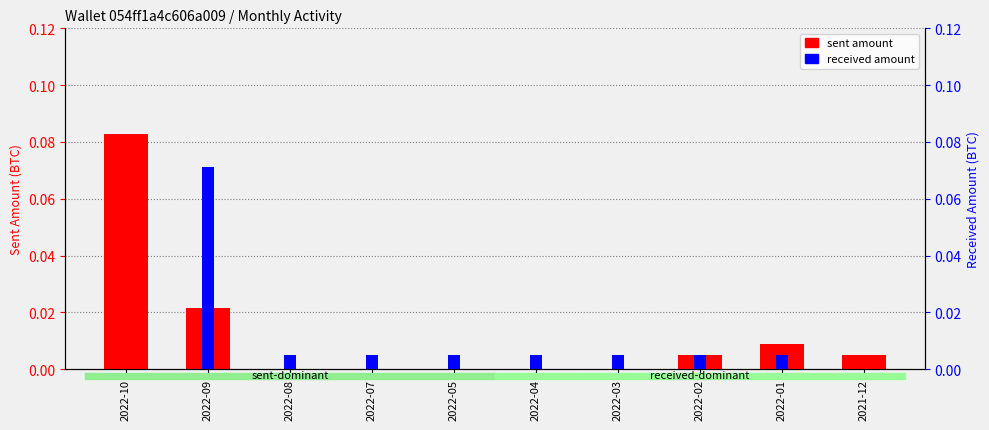

How many bars are there in total?

20